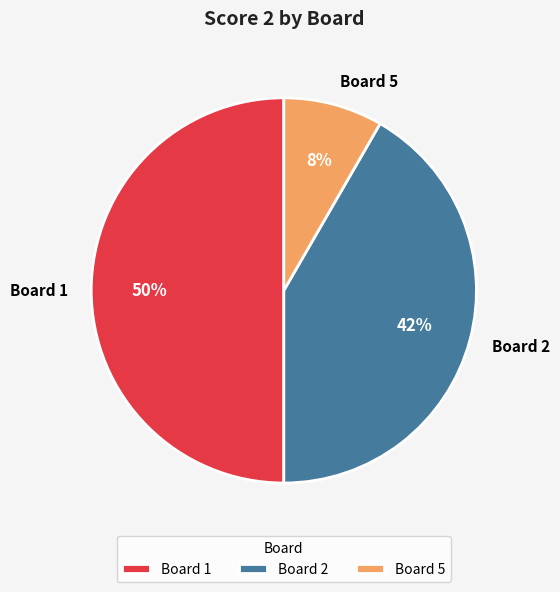

Rank the categories by value from lowest to highest.

Board 5, Board 2, Board 1